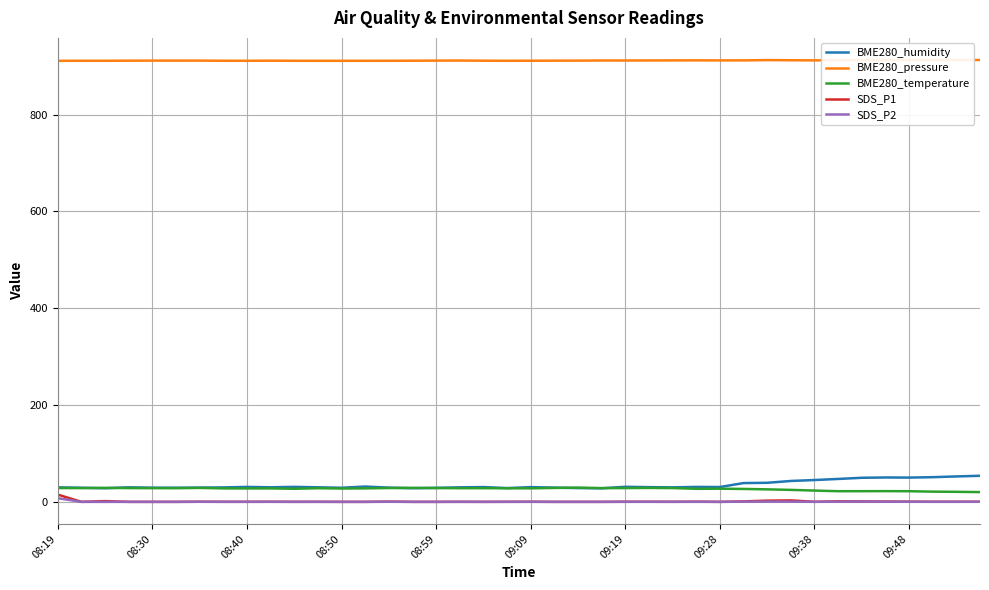

What is the minimum value for BME280_humidity?

28.0